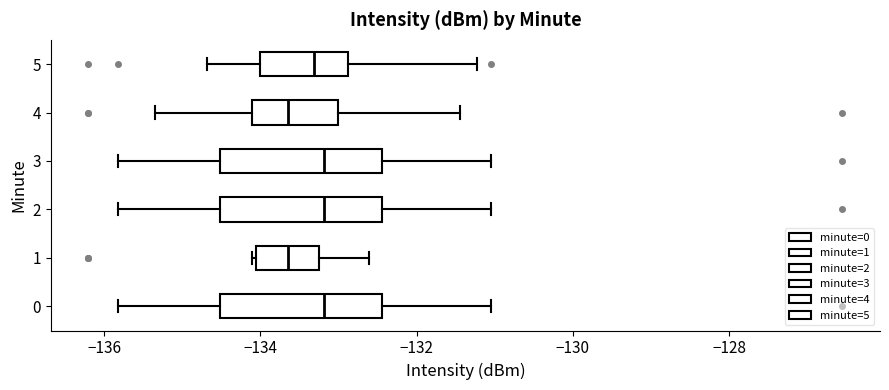

Where does the median line of the box at y = 1 sit on the x-axis? The values are not printed on the chart, so give them approximately, as read against the axis.

-133.6